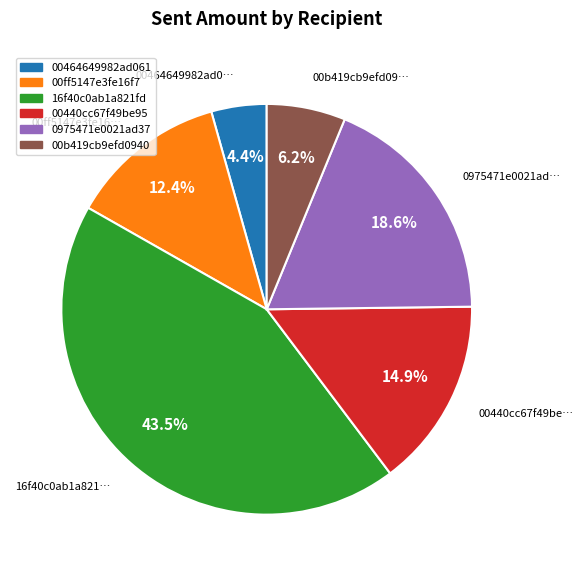

What portion of the pie excludes 00440cc67f49be95?

85.1%